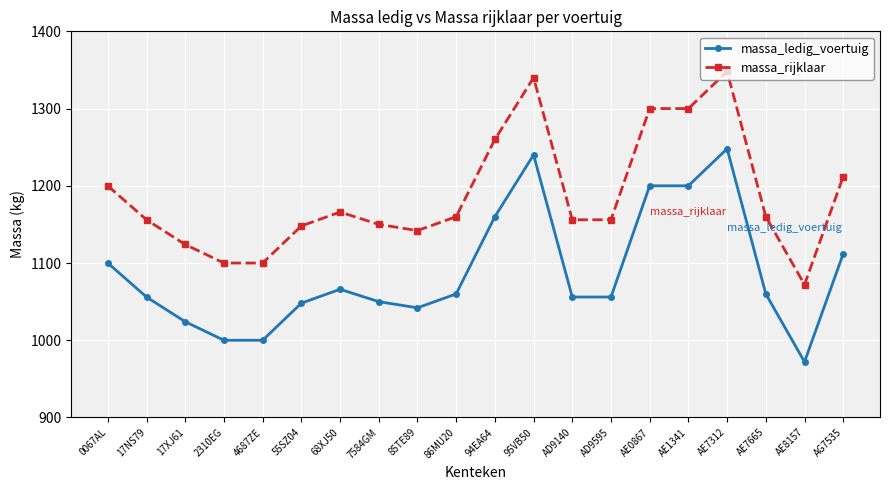

Reading left to right, transcribe all the data shown in this chart.

massa_ledig_voertuig: 0067AL=1100	17NS79=1056	17XJ61=1024	2310EG=1000	4687ZE=1000	55SZ04=1048	68XJ50=1066	7584GM=1050	85TE89=1042	86MU20=1060	94EA64=1160	95VB50=1240	AD9140=1056	AD9595=1056	AE0867=1200	AE1341=1200	AE7312=1248	AE7665=1060	AE8157=972	AG7535=1112
massa_rijklaar: 0067AL=1200	17NS79=1156	17XJ61=1124	2310EG=1100	4687ZE=1100	55SZ04=1148	68XJ50=1166	7584GM=1150	85TE89=1142	86MU20=1160	94EA64=1260	95VB50=1340	AD9140=1156	AD9595=1156	AE0867=1300	AE1341=1300	AE7312=1348	AE7665=1160	AE8157=1072	AG7535=1212